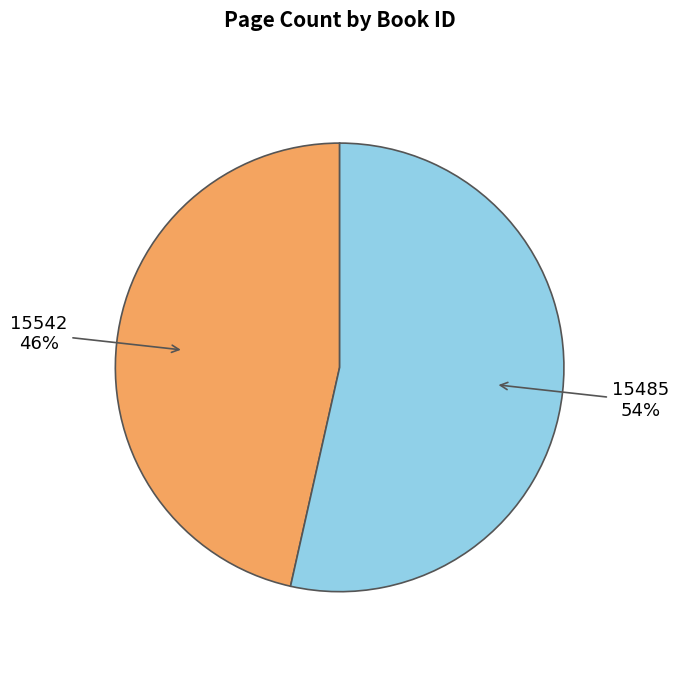

Is the sum of 15485 and 15542 greater than half?

Yes